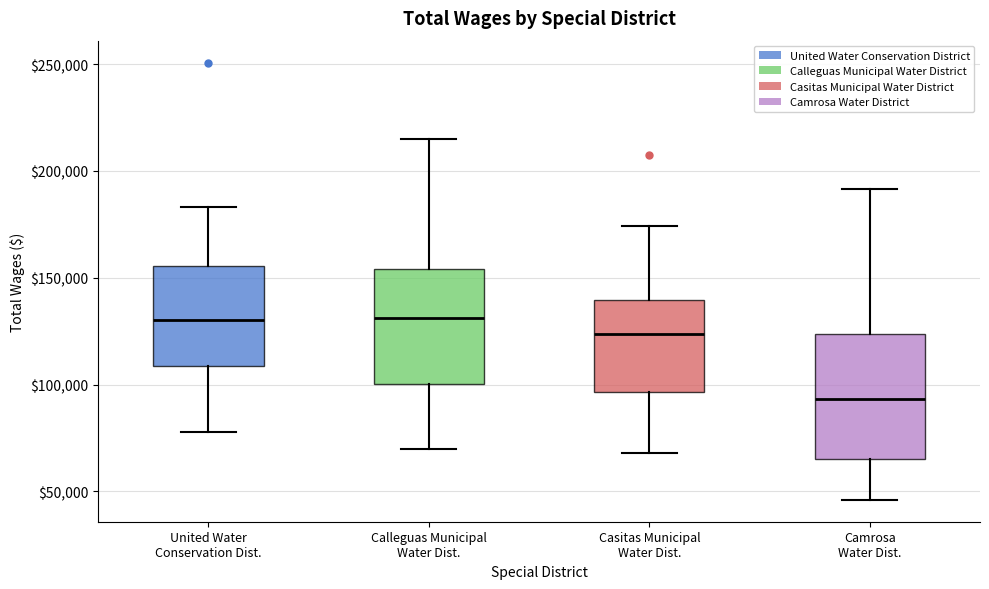

Where does the upper whisker of the box for Casitas Municipal Water Dist. end on the y-axis? The values are not printed on the chart, so give them approximately, as read against the axis.

175000